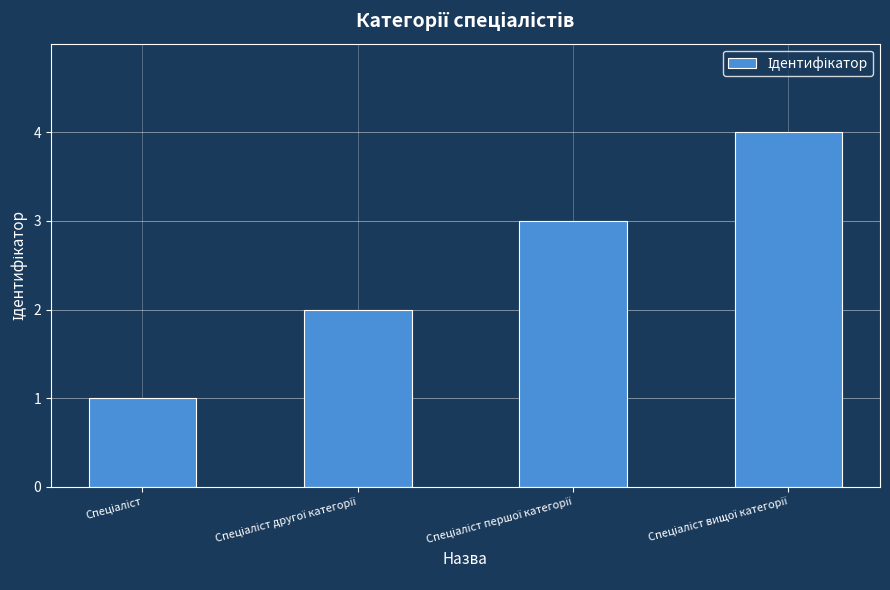

What is the sum of all values?

10